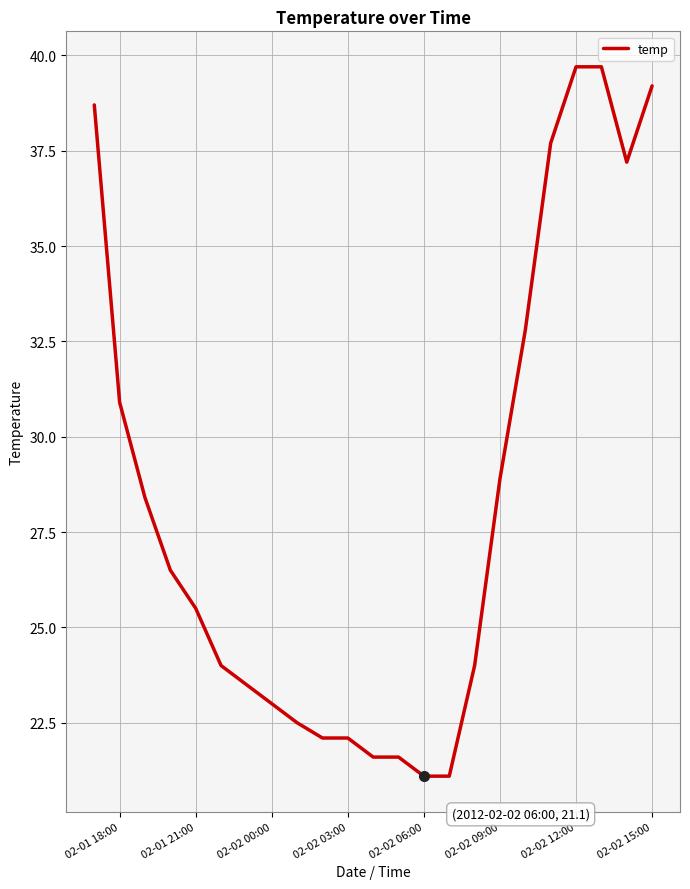

What is the smallest value displayed?

21.1